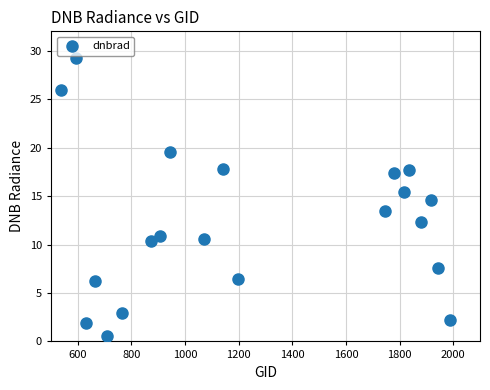

What is the range of X values (max minus min)?

1449.0